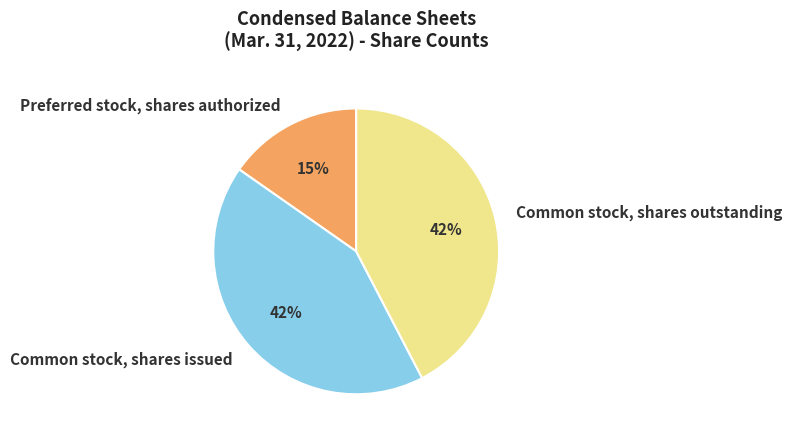

Does any single category account for the majority?

No